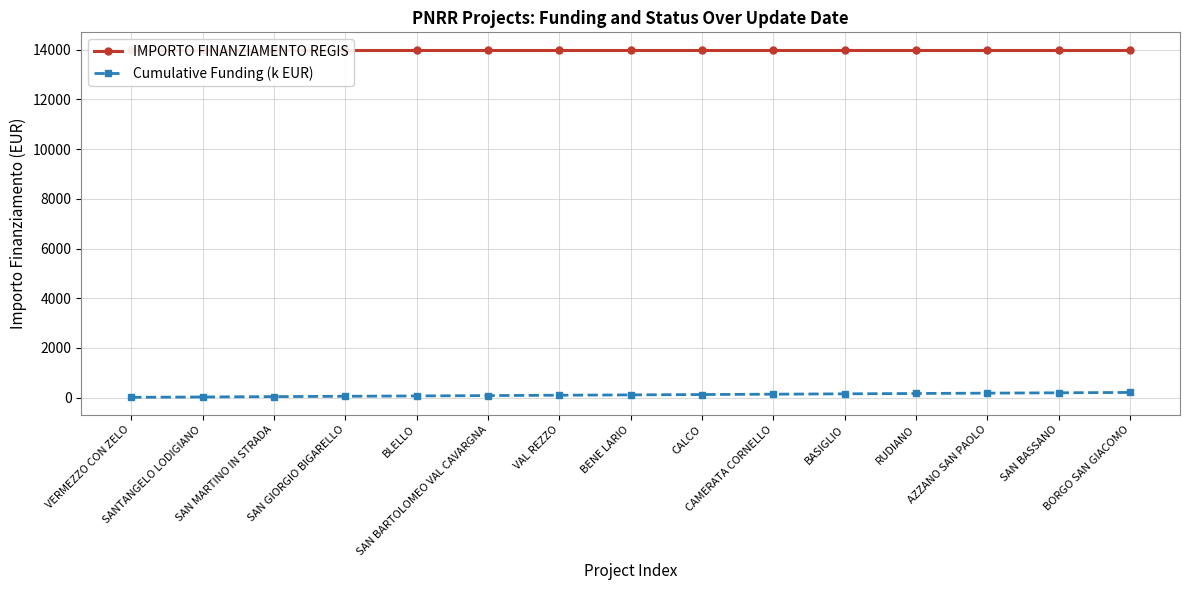

True or false: Cumulative Funding (k EUR) and IMPORTO FINANZIAMENTO REGIS cross at least once.

False